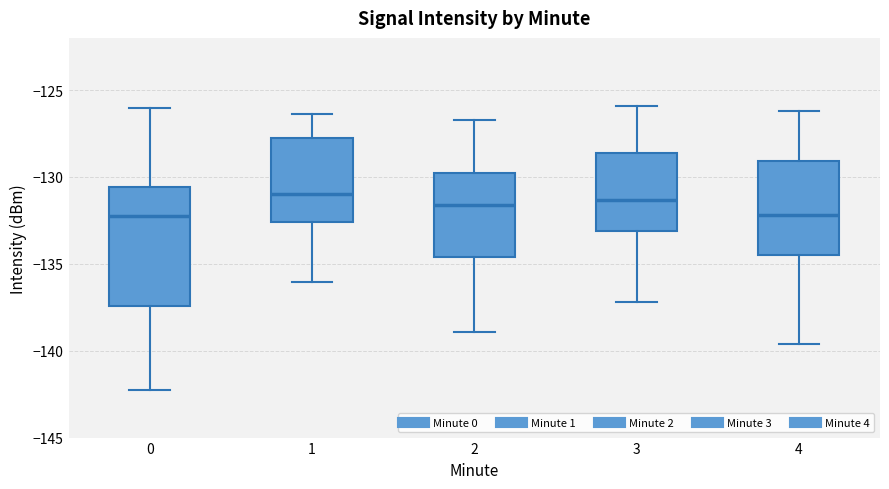

Comparing the boxes themselves (not the whiskers), which one is the tallest?

0